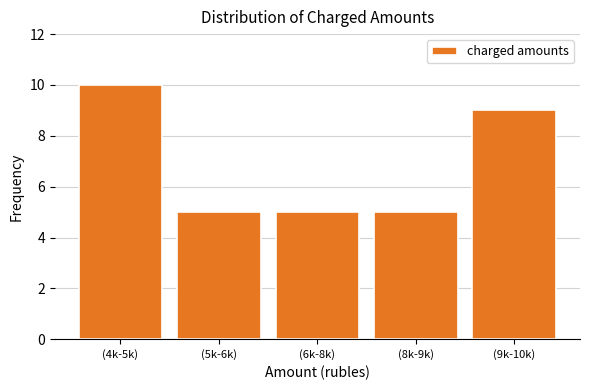

Reading left to right, extract all data points from this chart.

(4k-5k)=10	(5k-6k)=5	(6k-8k)=5	(8k-9k)=5	(9k-10k)=9